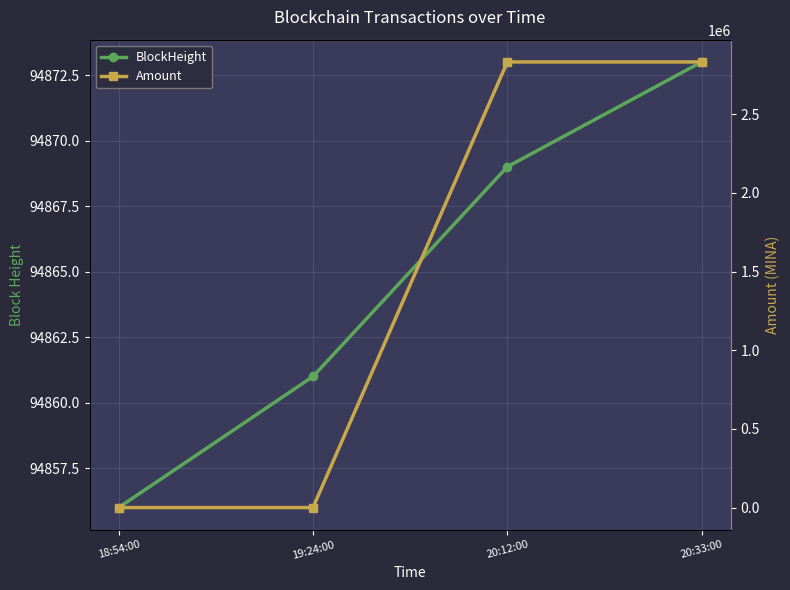

What is the total value across all series at 20:33:00?

2927381.6